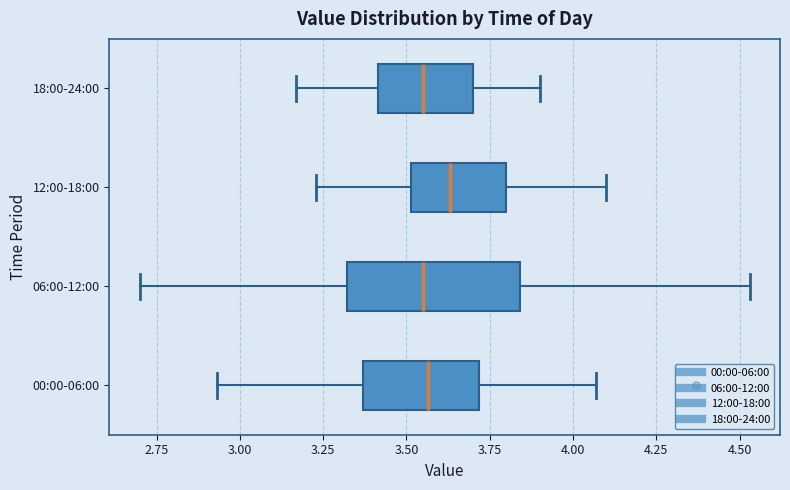

Reading bottom to top, read every box against the x-axis: the position of its median line, the range the box covers, and the ends of its whiskers. The values are not printed on the chart, so give them approximately, as read against the axis.

00:00-06:00: median 3.55, box 3.35 to 3.70, whiskers 2.95 to 4.05
06:00-12:00: median 3.55, box 3.30 to 3.85, whiskers 2.70 to 4.55
12:00-18:00: median 3.65, box 3.50 to 3.80, whiskers 3.25 to 4.10
18:00-24:00: median 3.55, box 3.40 to 3.70, whiskers 3.15 to 3.90